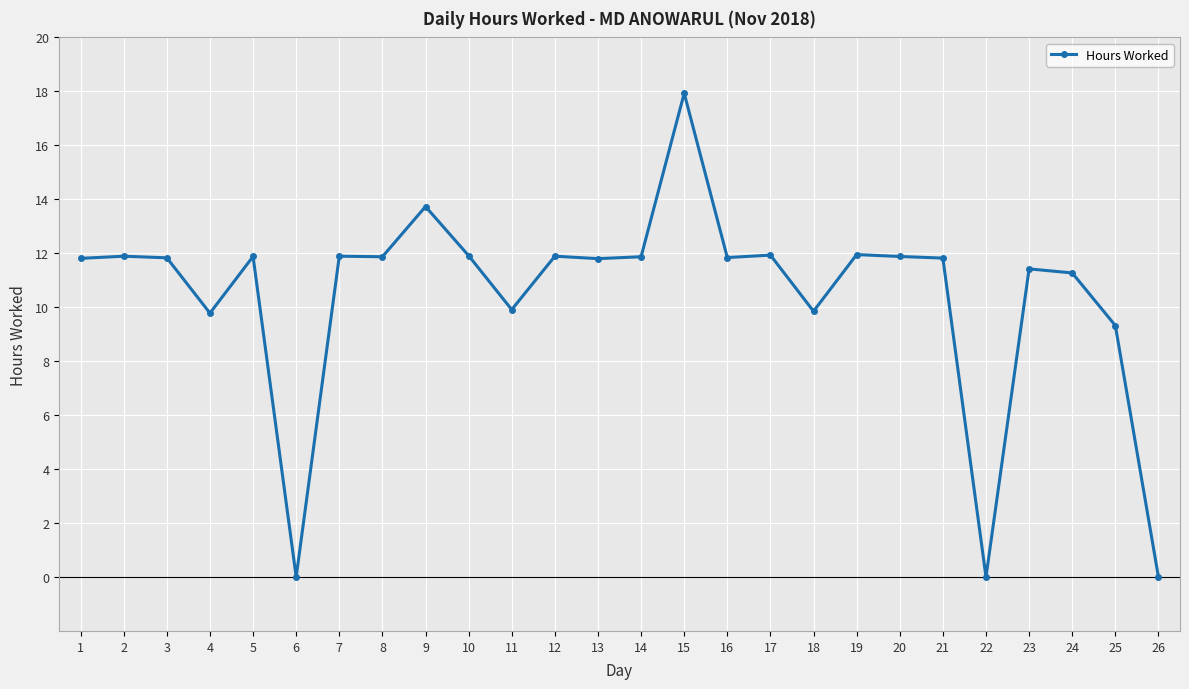

Between 11 and 21, which is larger?

21